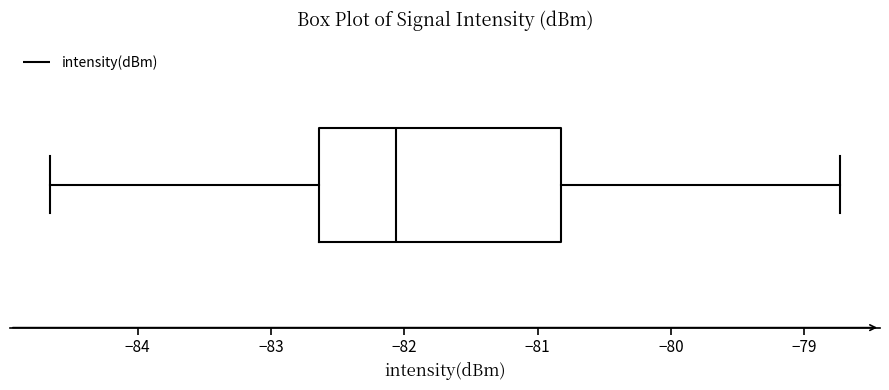

Read this box plot against the x-axis: the position of the median line, the range covered by the box, and the ends of both whiskers. The values are not printed on the chart, so give them approximately, as read against the axis.

median -82.1, box -82.6 to -80.8, whiskers -84.7 to -78.7